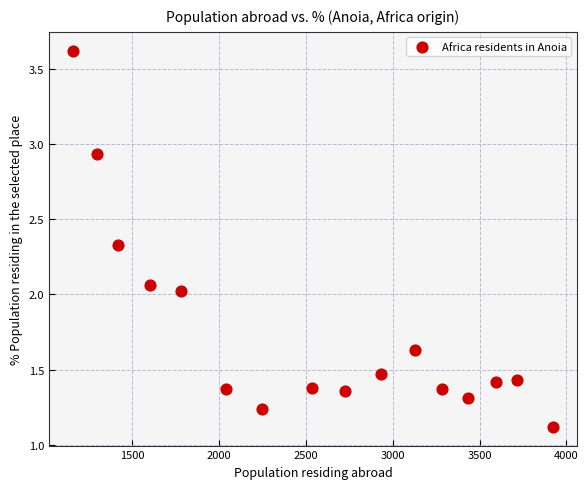

What is the range of X values (max minus min)?

2762.0